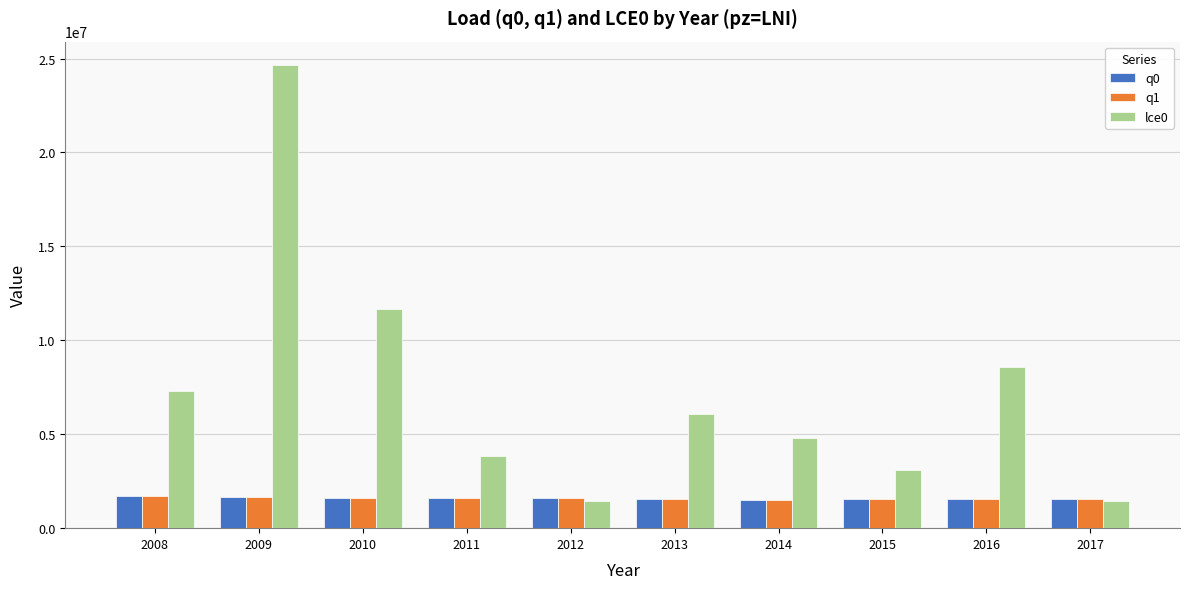

What is the difference between the second highest and second lowest values in the q1 series?

125822.3